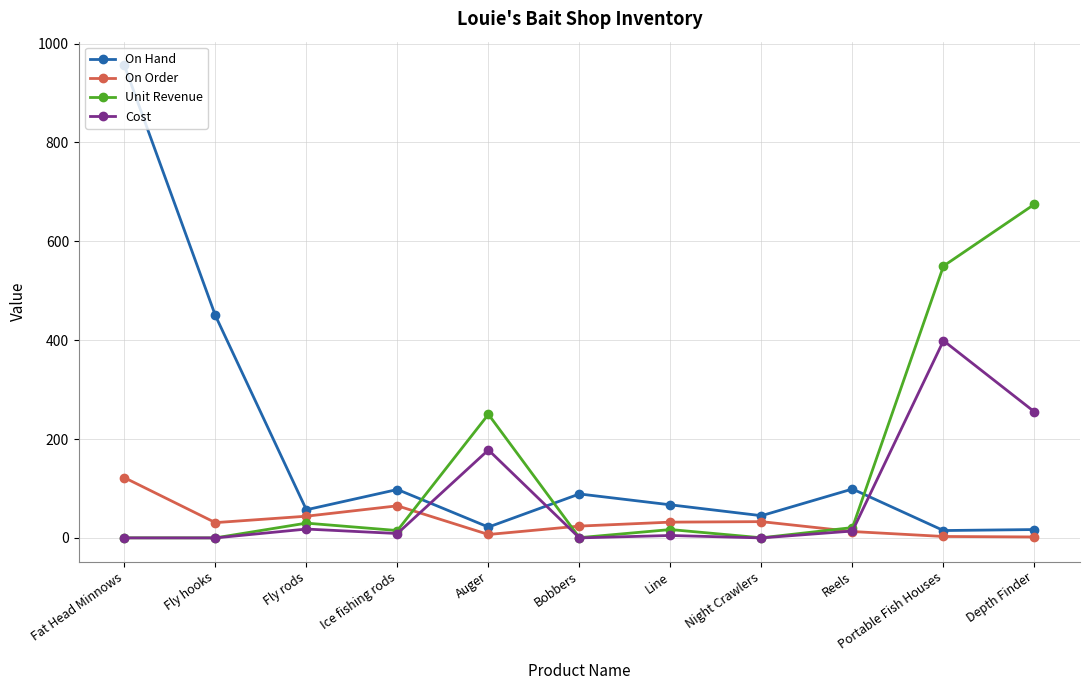

What is the minimum value for Unit Revenue?

0.2